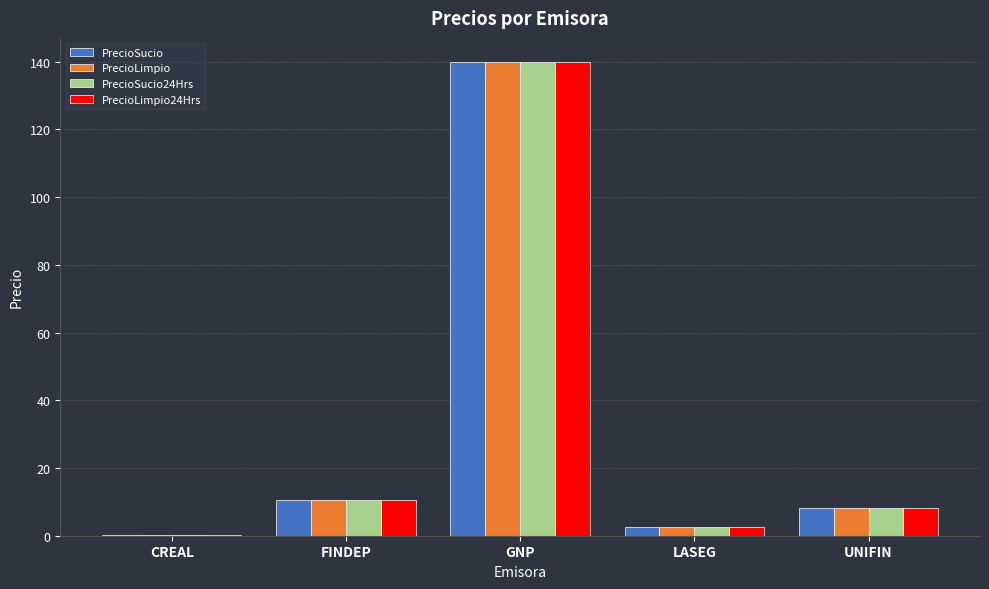

Is the value of PrecioLimpio24Hrs at CREAL greater than the value of PrecioLimpio at GNP?

No